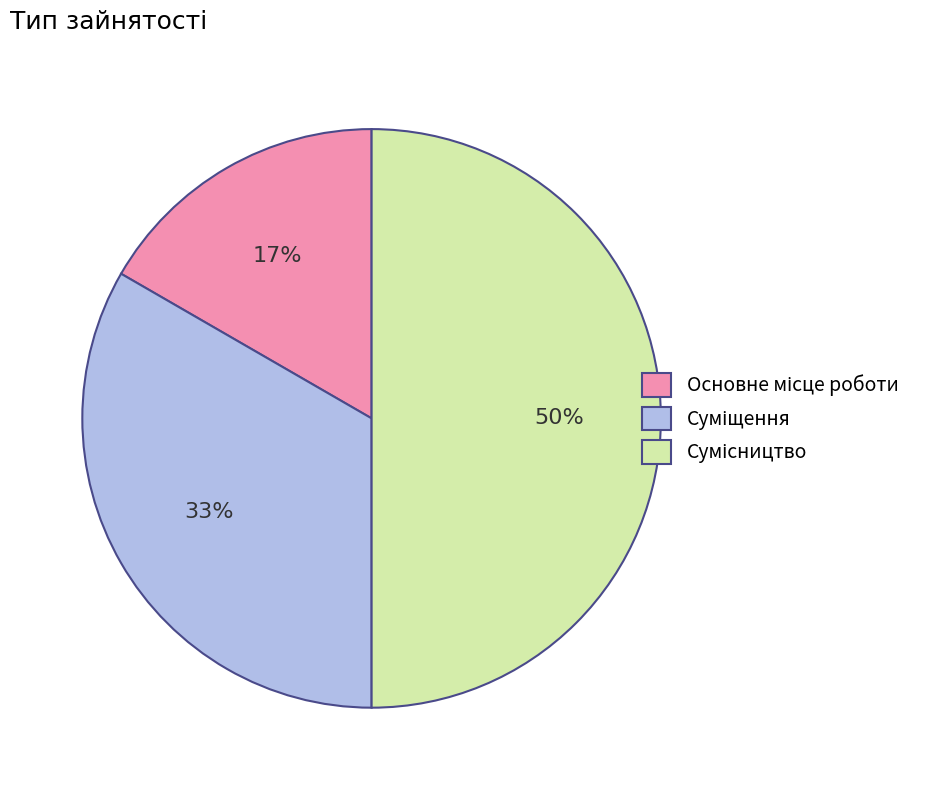

To the nearest percent, what is the average slice percentage?

33%